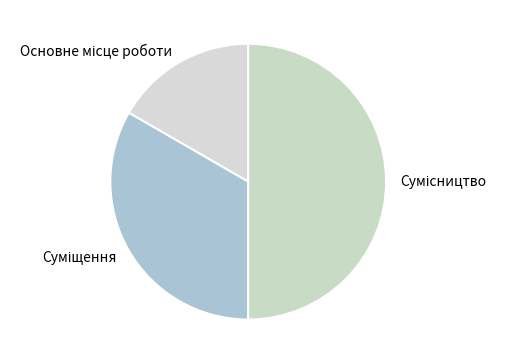

What is the change in value from Суміщення to Сумісництво?

+1